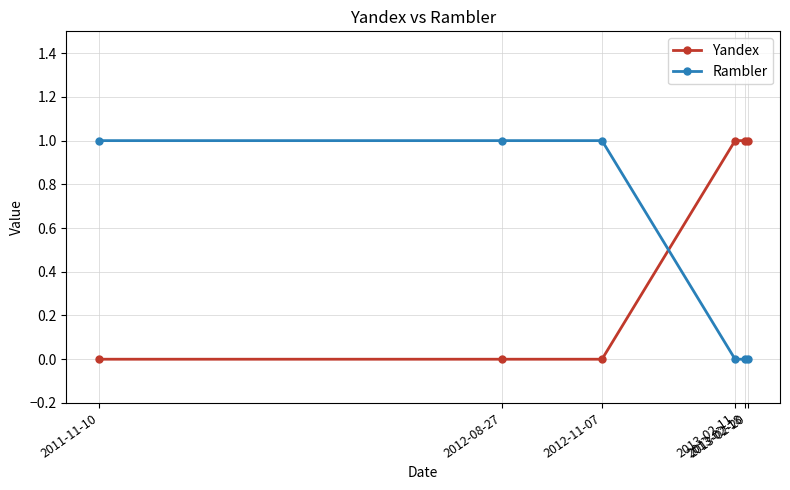

What is the difference between the maximum and minimum values in the Yandex series?

1